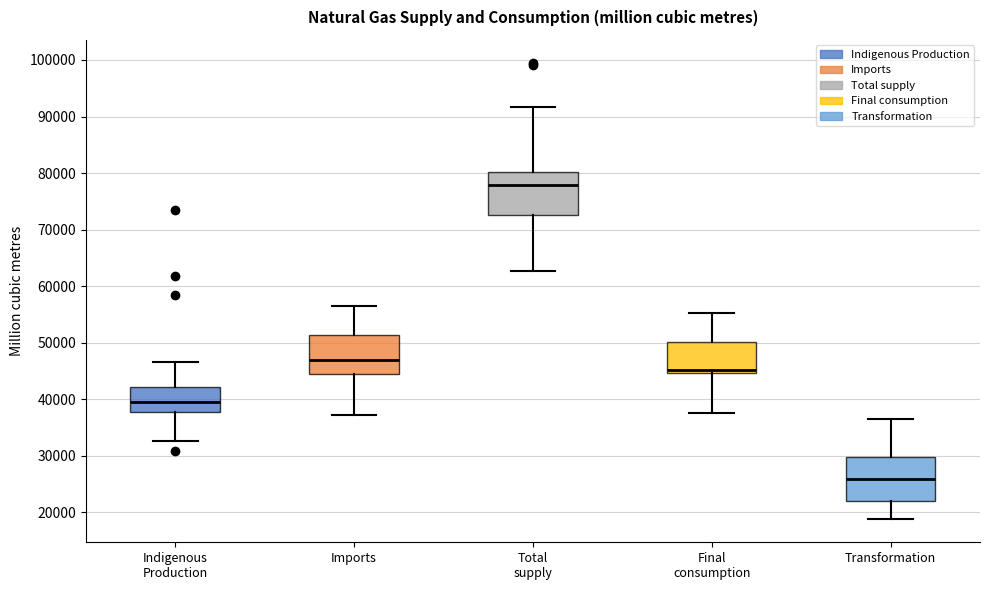

Reading left to right, read every box against the y-axis: the position of its median line, the range the box covers, and the ends of its whiskers. The values are not printed on the chart, so give them approximately, as read against the axis.

Indigenous Production: median 40000, box 38000 to 42000, whiskers 33000 to 46000
Imports: median 47000, box 44000 to 51000, whiskers 37000 to 57000
Total supply: median 78000, box 73000 to 80000, whiskers 63000 to 92000
Final consumption: median 45000 (just above the box's lower edge), box 45000 to 50000, whiskers 38000 to 55000
Transformation: median 26000, box 22000 to 30000, whiskers 19000 to 37000